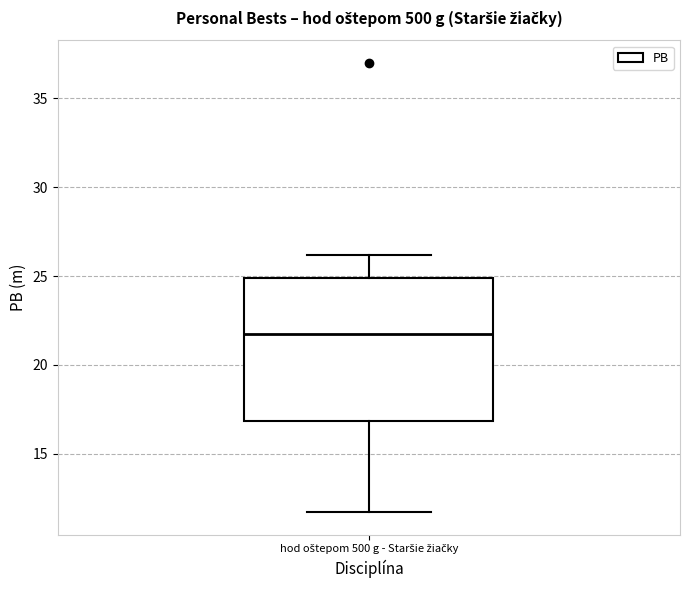

Where is the lower edge of the box for hod oštepom 500 g - Staršie žiačky on the y-axis? The values are not printed on the chart, so give them approximately, as read against the axis.

17.0